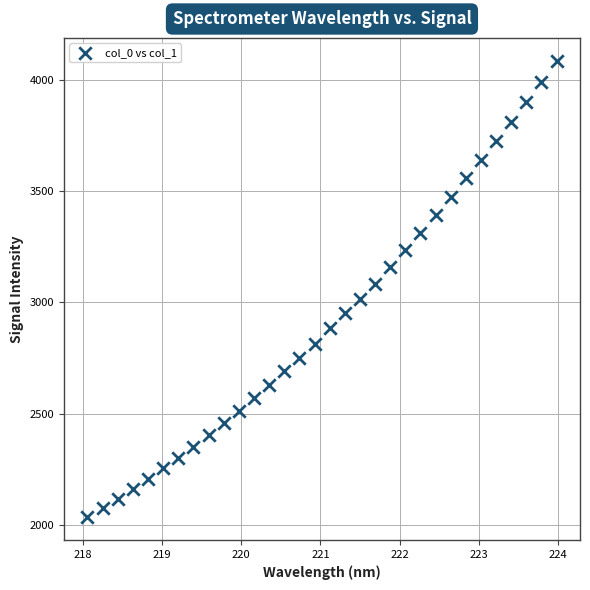

What is the range of Y values (max minus min)?

2048.9